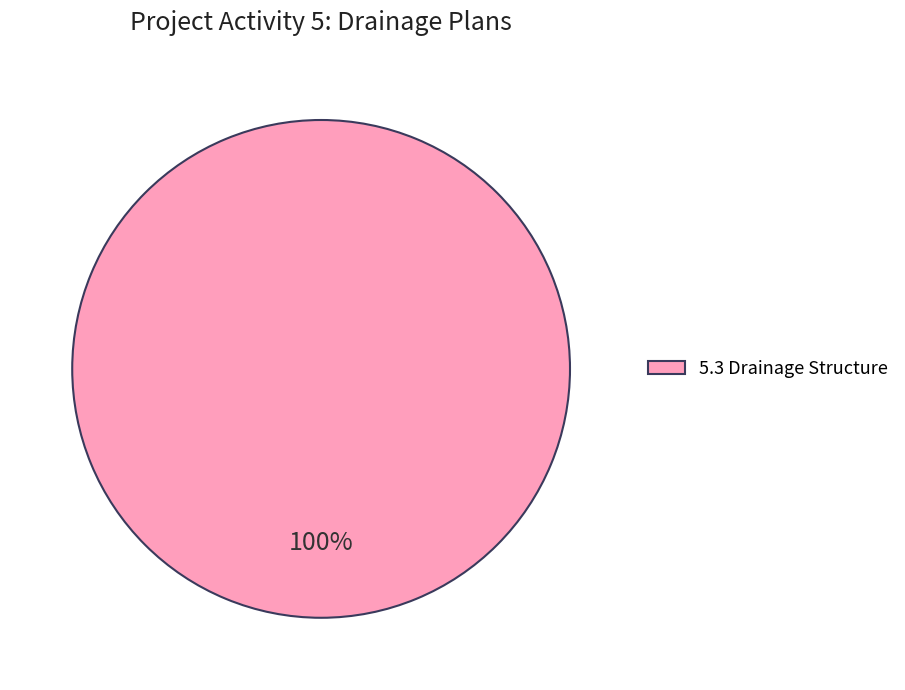

Is there a majority slice in this chart?

Yes